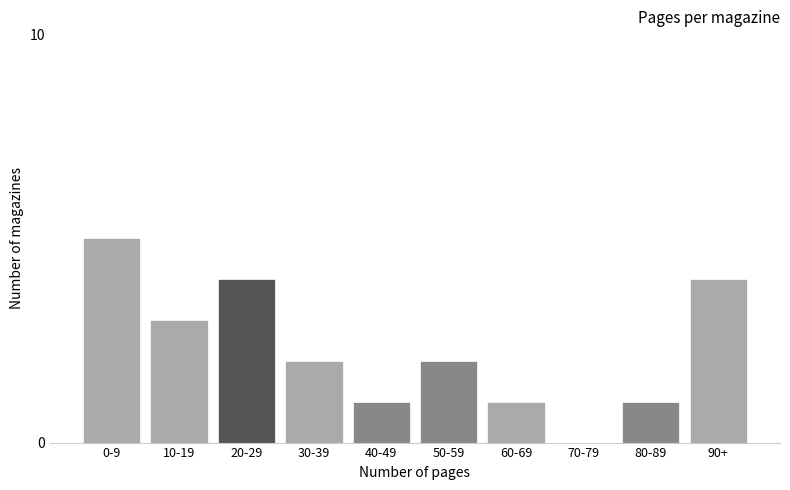

Reading right to left, extract all data points from this chart.

90+=4	80-89=1	70-79=0	60-69=1	50-59=2	40-49=1	30-39=2	20-29=4	10-19=3	0-9=5